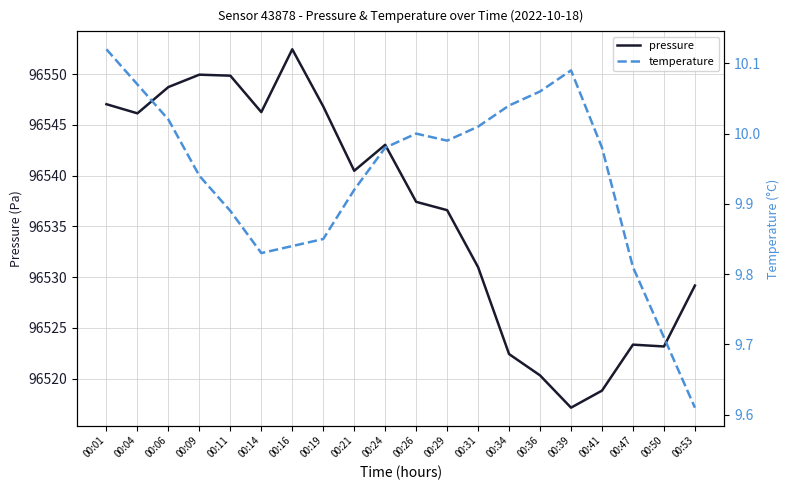

The pressure series shows 151774.1 at 00:09. True or false?

False